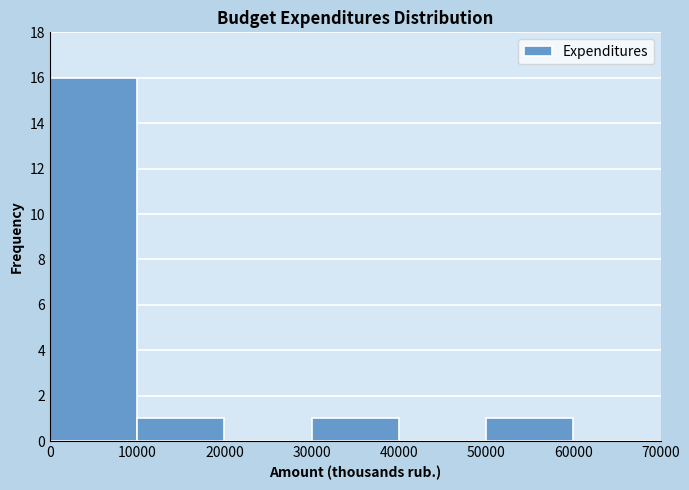

Reading left to right, transcribe this chart: for each bar, give the range it covers on the x-axis and its height. The values are not printed on the chart, so give them approximately, as read against the axis.

0 to 10000: 16
10000 to 20000: 1
20000 to 30000: 0
30000 to 40000: 1
40000 to 50000: 0
50000 to 60000: 1
60000 to 70000: 0